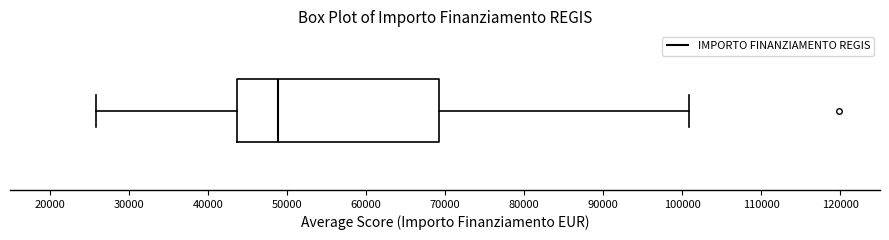

Where is the left edge of the box on the x-axis? The values are not printed on the chart, so give them approximately, as read against the axis.

44000